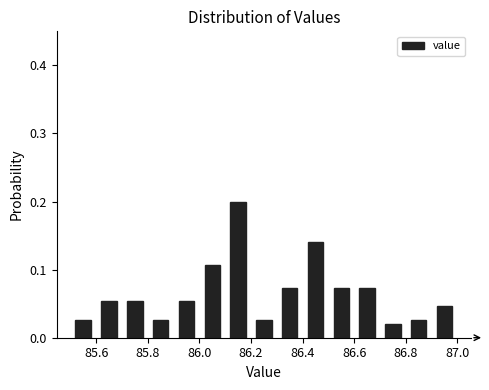

What is the height of the bar covering 85.5 to 85.6 on the x-axis? The values are not printed on the chart, so give them approximately, as read against the axis.

0.03